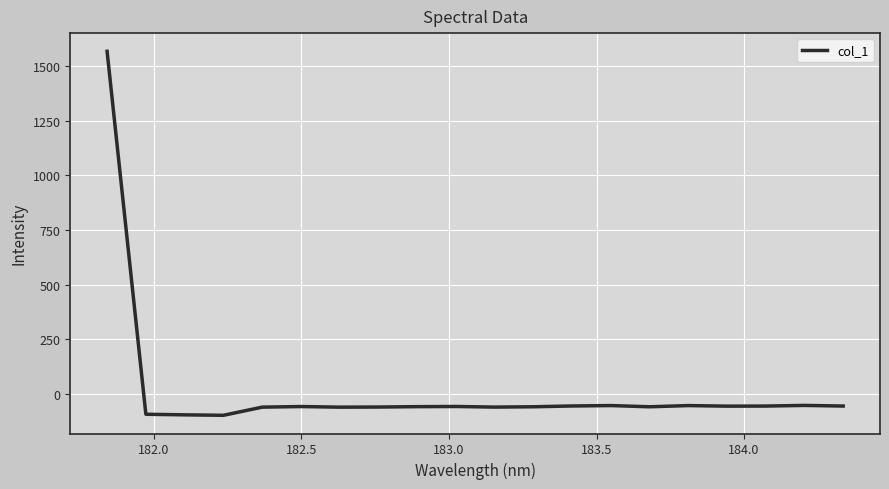

What is the smallest value displayed?

-98.1